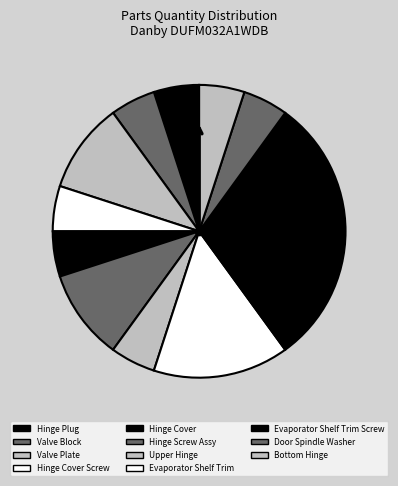

To the nearest percent, what percentage of the pie is Evaporator Shelf Trim Screw?

30%